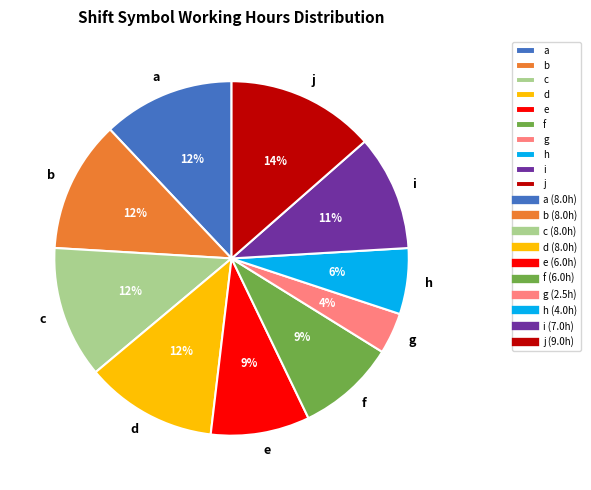

How many slices are in this pie chart?

10